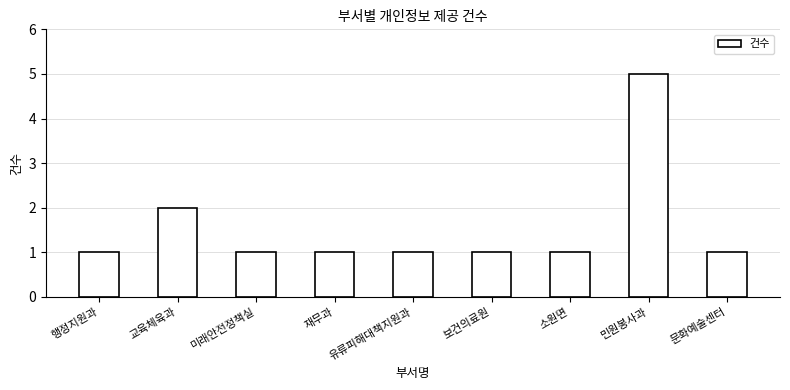

True or false: the data shows 1 at 소원면.

True